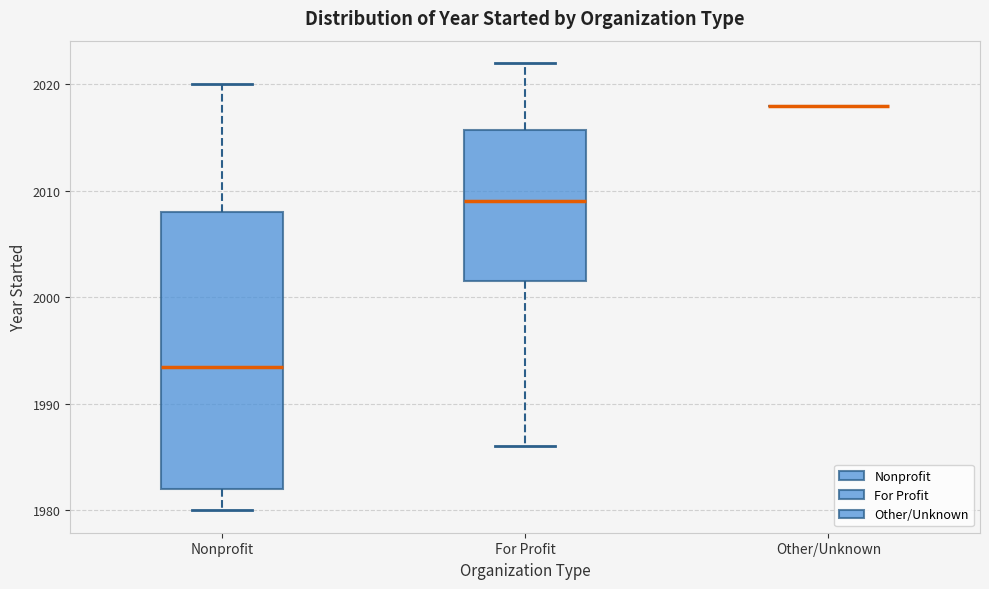

Reading left to right, read every box against the y-axis: the position of its median line, the range the box covers, and the ends of its whiskers. The values are not printed on the chart, so give them approximately, as read against the axis.

Nonprofit: median 1994, box 1982 to 2008, whiskers 1980 to 2020
For Profit: median 2009, box 2002 to 2016, whiskers 1986 to 2022
Other/Unknown: box collapsed to a line at 2018, whiskers 2018 to 2018